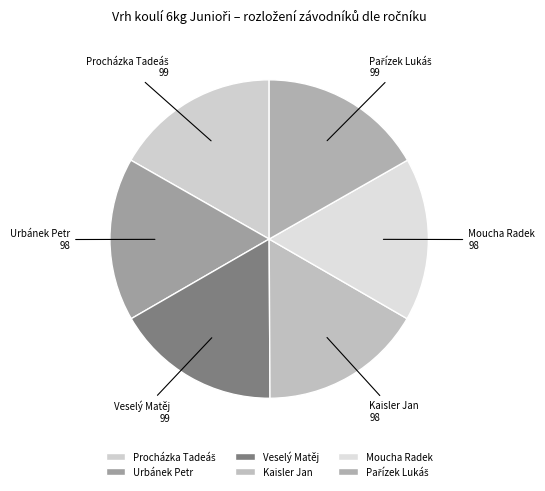

Do Moucha Radek and Veselý Matěj together represent more than half of the pie?

No